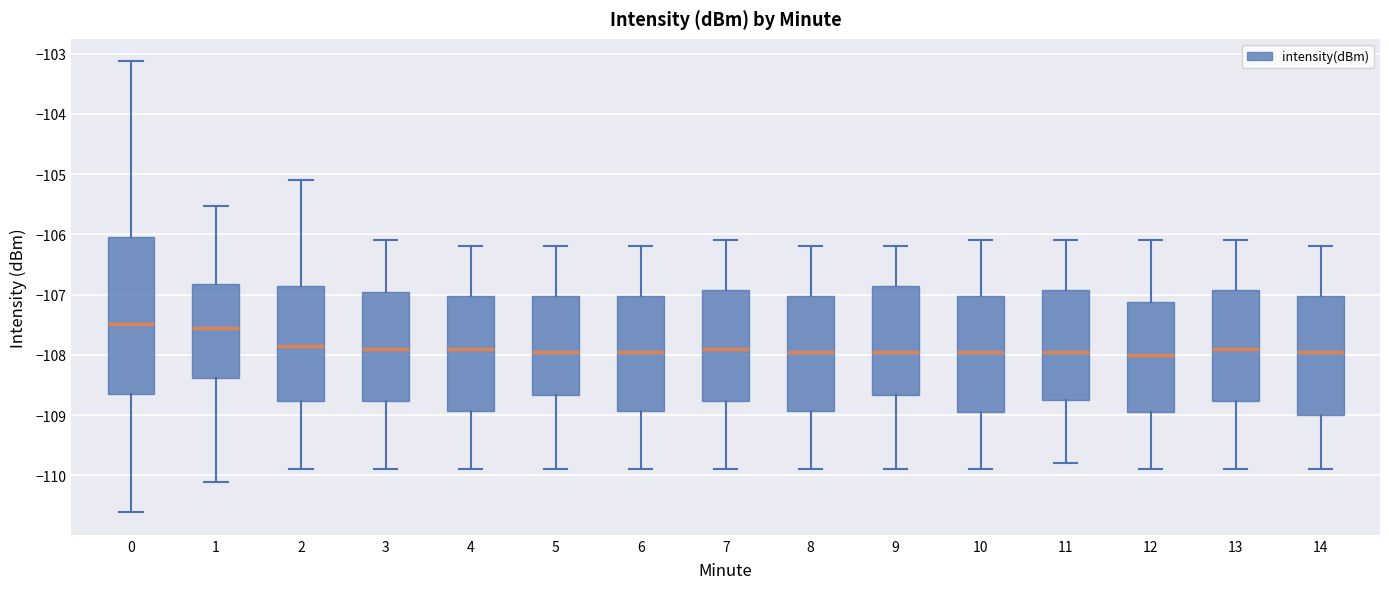

Reading left to right, read every box against the y-axis: the position of its median line, the range the box covers, and the ends of its whiskers. The values are not printed on the chart, so give them approximately, as read against the axis.

0: median -107.5, box -108.7 to -106.0, whiskers -110.6 to -103.1
1: median -107.5, box -108.4 to -106.8, whiskers -110.1 to -105.5
2: median -107.8, box -108.8 to -106.8, whiskers -109.9 to -105.1
3: median -107.9, box -108.8 to -106.9, whiskers -109.9 to -106.1
4: median -107.9, box -108.9 to -107.0, whiskers -109.9 to -106.2
5: median -107.9, box -108.7 to -107.0, whiskers -109.9 to -106.2
6: median -107.9, box -108.9 to -107.0, whiskers -109.9 to -106.2
7: median -107.9, box -108.8 to -106.9, whiskers -109.9 to -106.1
8: median -107.9, box -108.9 to -107.0, whiskers -109.9 to -106.2
9: median -107.9, box -108.7 to -106.8, whiskers -109.9 to -106.2
10: median -107.9, box -108.9 to -107.0, whiskers -109.9 to -106.1
11: median -107.9, box -108.7 to -106.9, whiskers -109.8 to -106.1
12: median -108.0, box -108.9 to -107.1, whiskers -109.9 to -106.1
13: median -107.9, box -108.8 to -106.9, whiskers -109.9 to -106.1
14: median -107.9, box -109.0 to -107.0, whiskers -109.9 to -106.2